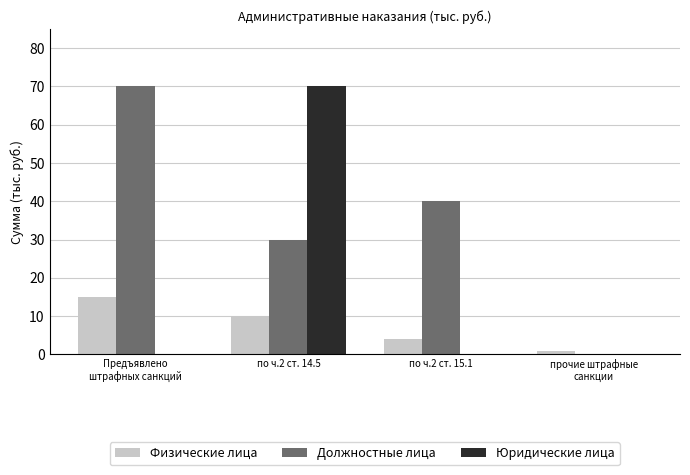

Count the Должностные лица values in the range 30 to 70.

3